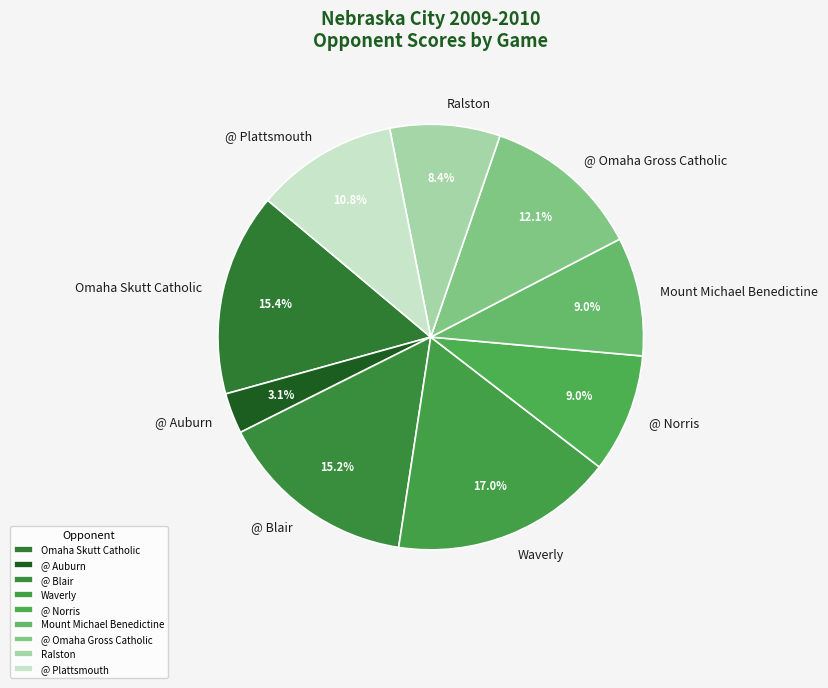

True or false: Omaha Skutt Catholic accounts for 15% of the total.

True